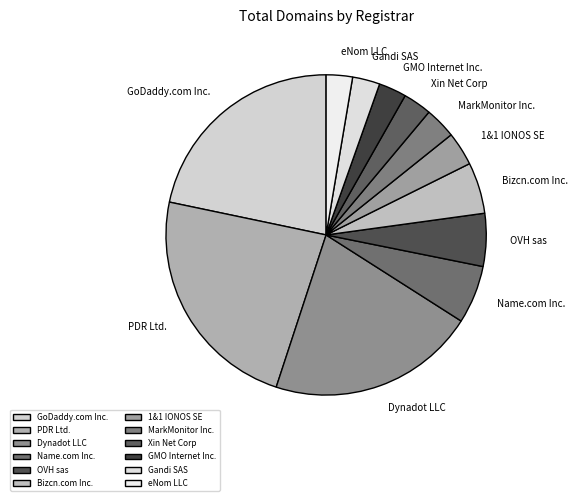

Does Xin Net Corp account for over 50% of the chart?

No